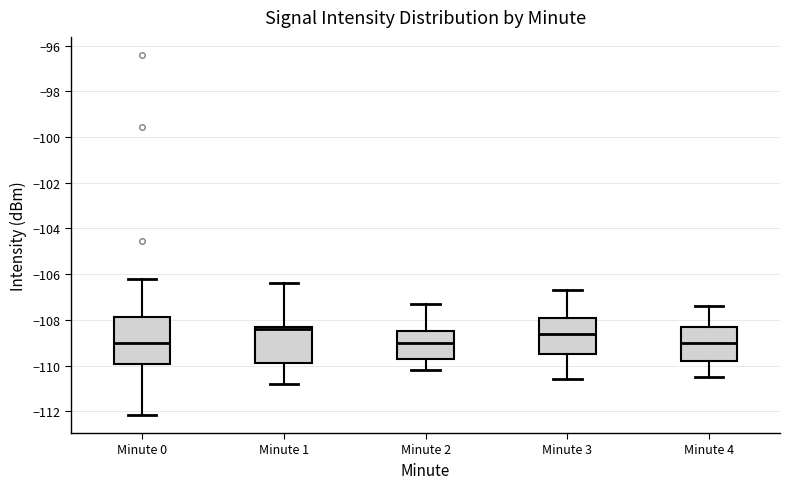

Reading left to right, transcribe this box plot: for each box, give where its median line is, the range the box spans, and where its two whiskers end, as read against the y-axis. The values are not printed on the chart, so give them approximately, as read against the axis.

Minute 0: median -109.0, box -110.0 to -107.8, whiskers -112.2 to -106.2
Minute 1: median -108.4, box -109.8 to -108.2, whiskers -110.8 to -106.4
Minute 2: median -109.0, box -109.6 to -108.4, whiskers -110.2 to -107.2
Minute 3: median -108.6, box -109.4 to -107.8, whiskers -110.6 to -106.6
Minute 4: median -109.0, box -109.8 to -108.2, whiskers -110.4 to -107.4